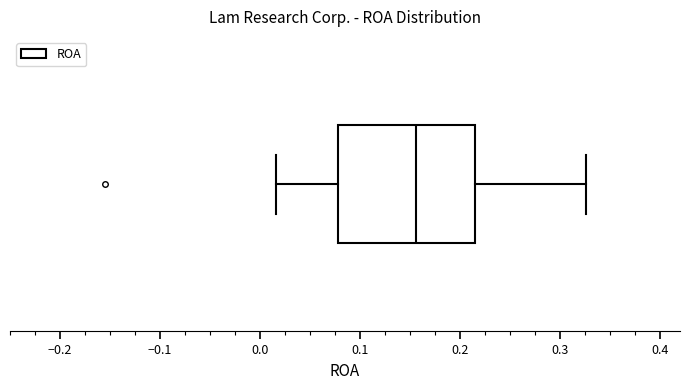

Transcribe this box plot: give where the median line is, the range the box spans, and where the two whiskers end, as read against the x-axis. The values are not printed on the chart, so give them approximately, as read against the axis.

median 0.16, box 0.08 to 0.22, whiskers 0.02 to 0.33